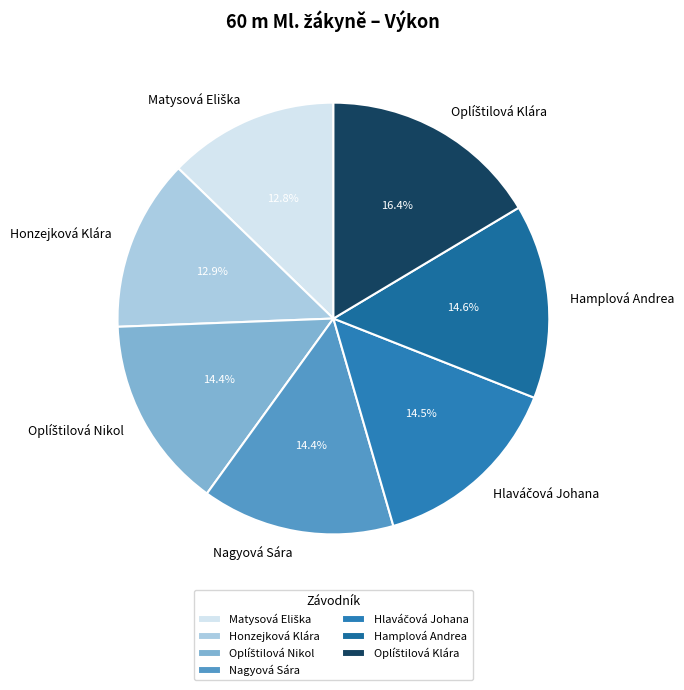

Does any single category account for the majority?

No